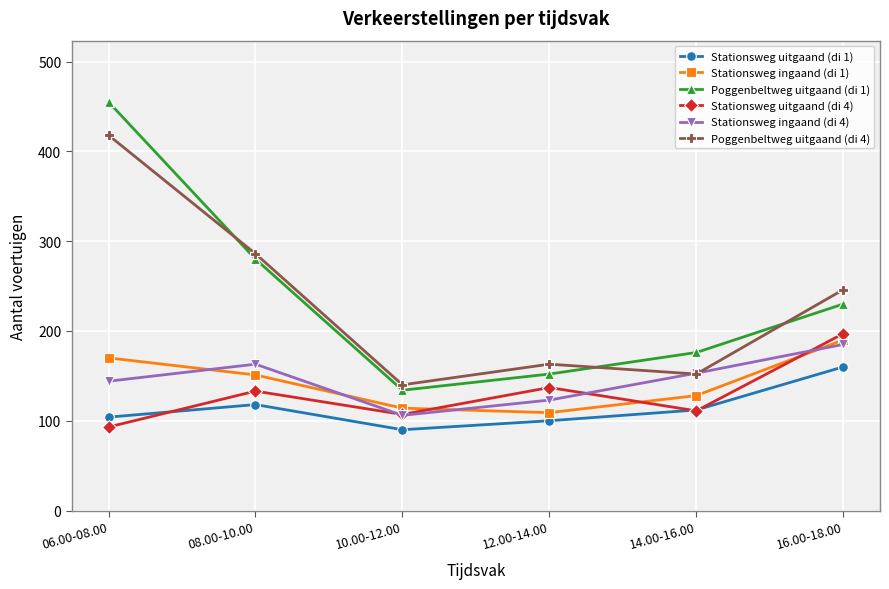

True or false: Stationsweg ingaand (di 4) and Stationsweg ingaand (di 1) cross at least once.

True